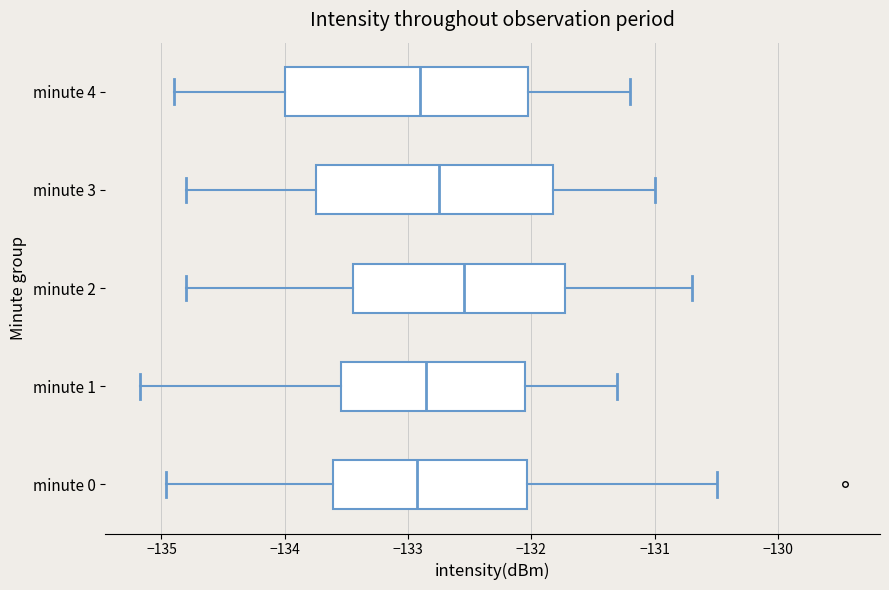

Reading bottom to top, transcribe this box plot: for each box, give where its median line is, the range the box spans, and where its two whiskers end, as read against the x-axis. The values are not printed on the chart, so give them approximately, as read against the axis.

minute 0: median -132.9, box -133.6 to -132.0, whiskers -135.0 to -130.5
minute 1: median -132.9, box -133.5 to -132.1, whiskers -135.2 to -131.3
minute 2: median -132.5, box -133.4 to -131.7, whiskers -134.8 to -130.7
minute 3: median -132.7, box -133.7 to -131.8, whiskers -134.8 to -131.0
minute 4: median -132.9, box -134.0 to -132.0, whiskers -134.9 to -131.2